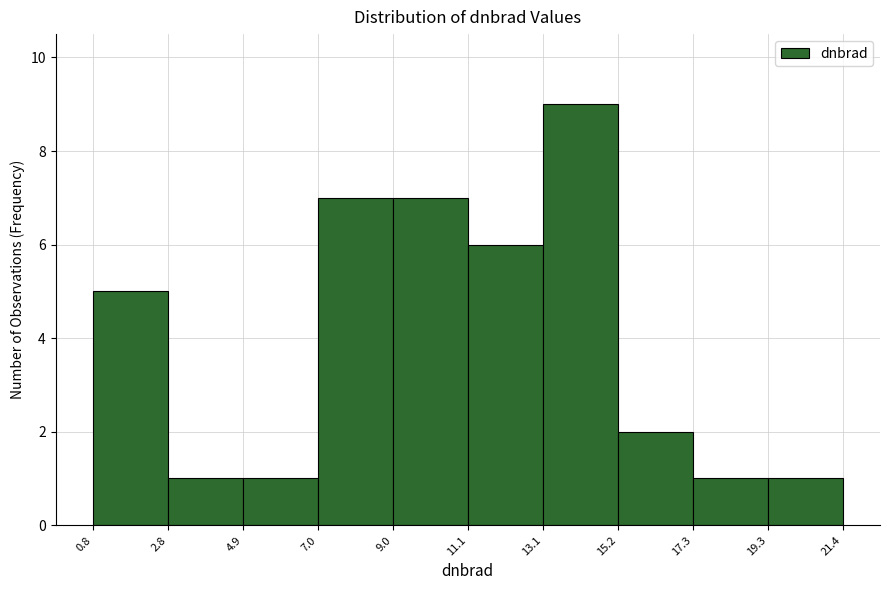

Reading left to right, transcribe this chart: for each bar, give the range it covers on the x-axis and its height. The values are not printed on the chart, so give them approximately, as read against the axis.

0.8 to 2.8: 5
2.8 to 4.9: 1
4.9 to 7.0: 1
7.0 to 9.0: 7
9.0 to 11.1: 7
11.1 to 13.1: 6
13.1 to 15.2: 9
15.2 to 17.3: 2
17.3 to 19.3: 1
19.3 to 21.4: 1